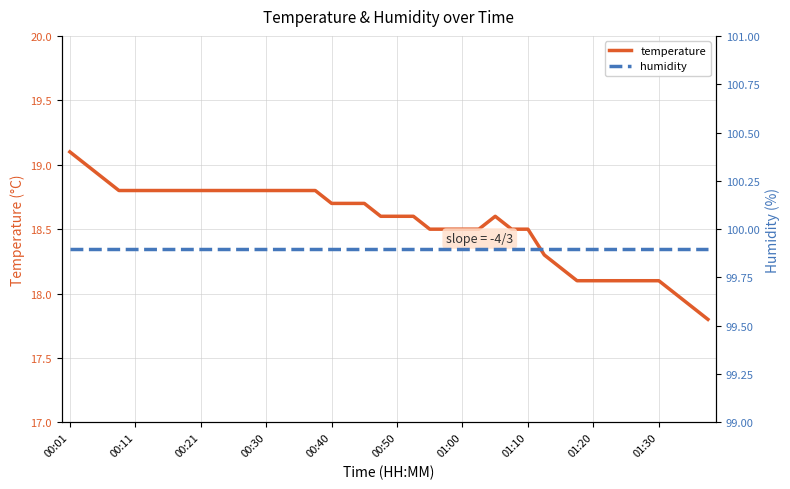

At how many categories does at least one series exceed 47?

40